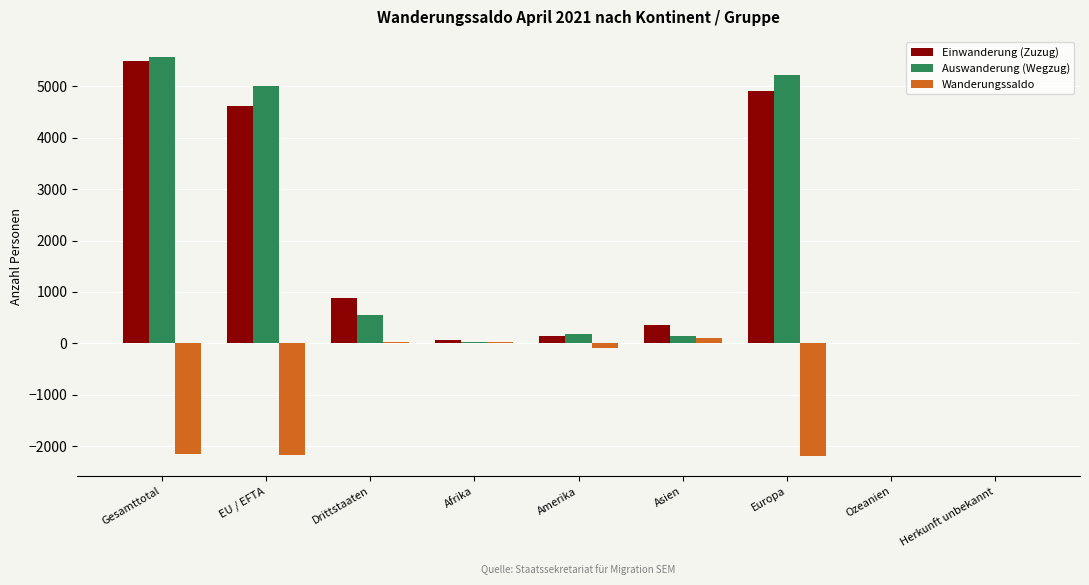

Is it true that Auswanderung (Wegzug) equals 2181 at Herkunft unbekannt?

False